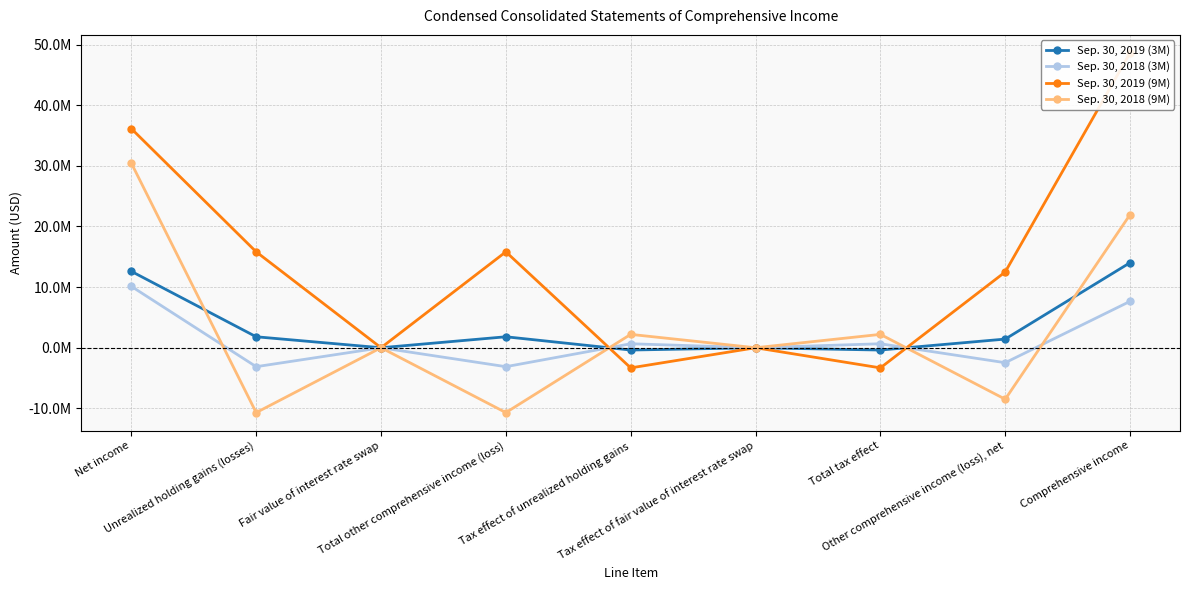

How many times do Sep. 30, 2019 (9M) and Sep. 30, 2019 (3M) cross each other?

2